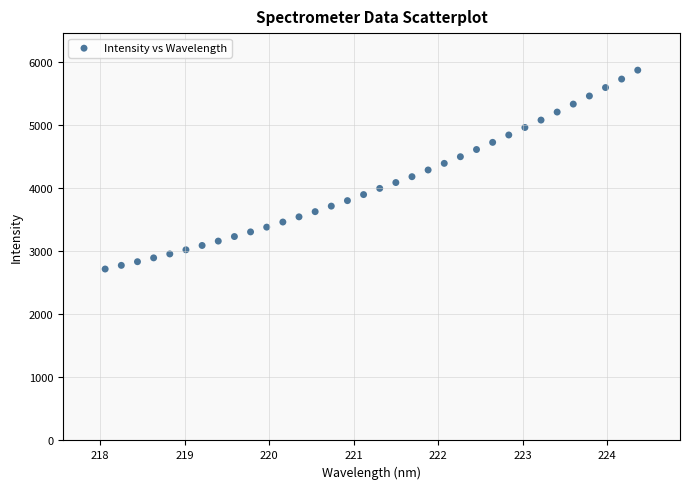

What is the range of X values (max minus min)?

6.3